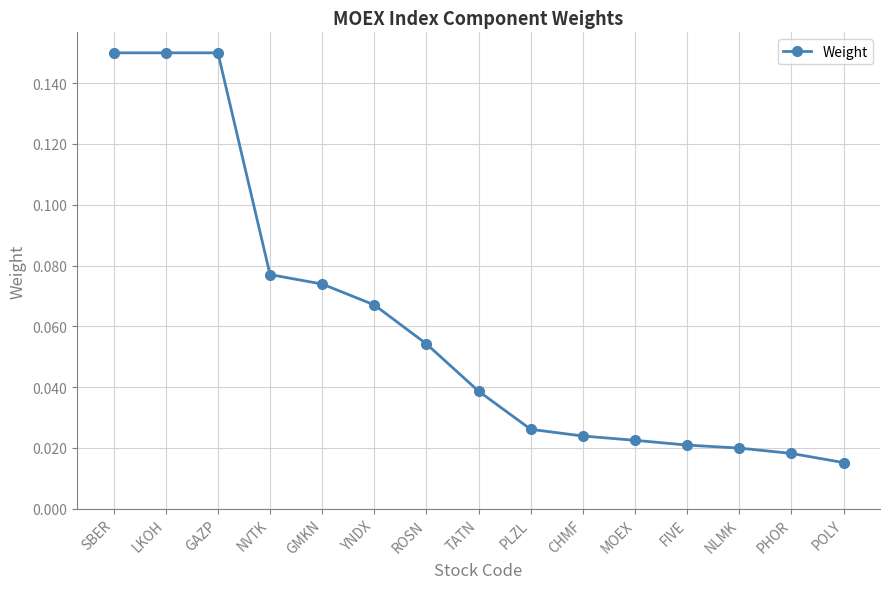

At which category does the chart reach its minimum across all series?

POLY